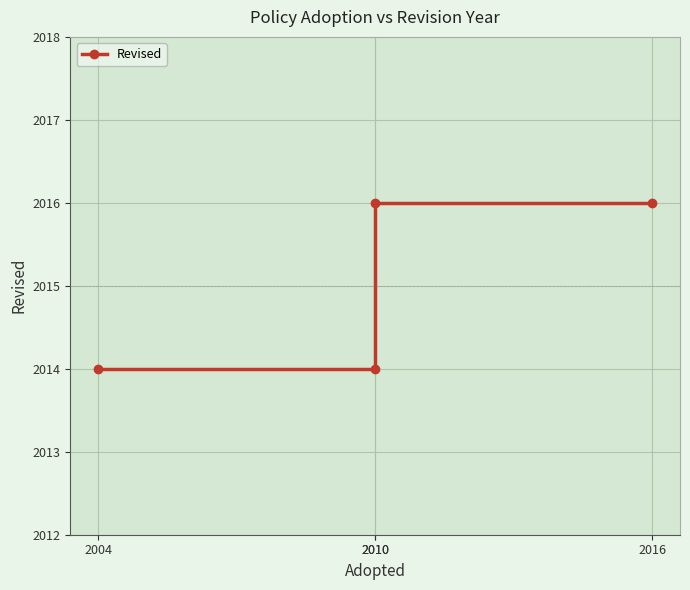

How many series are shown in this chart?

1